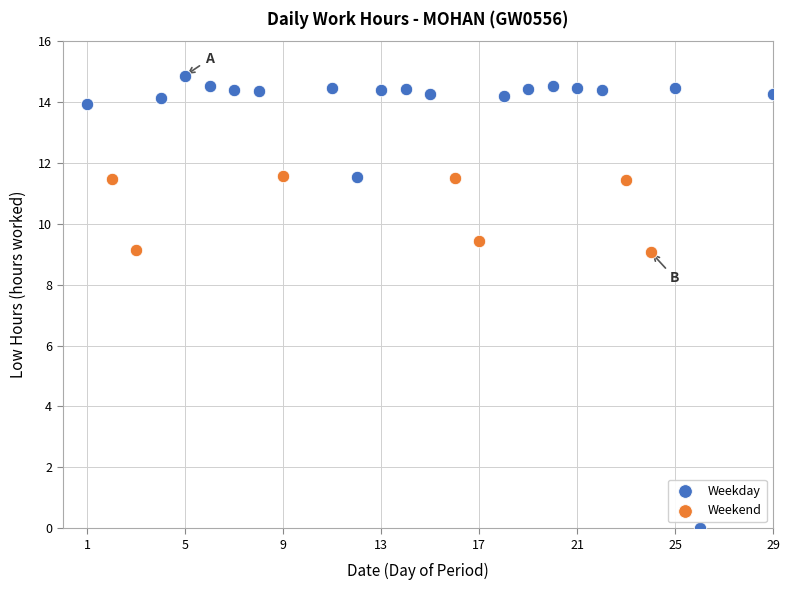

Which series reaches the minimum Y coordinate?

Weekday